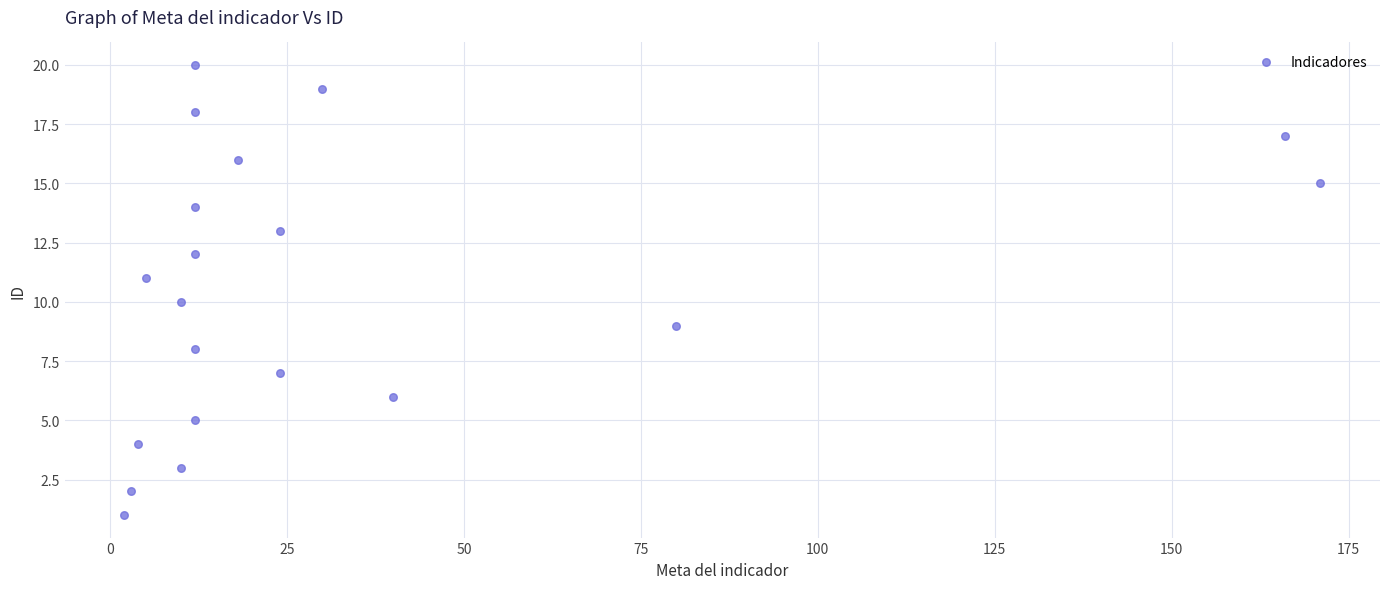

What is the range of Y values (max minus min)?

19